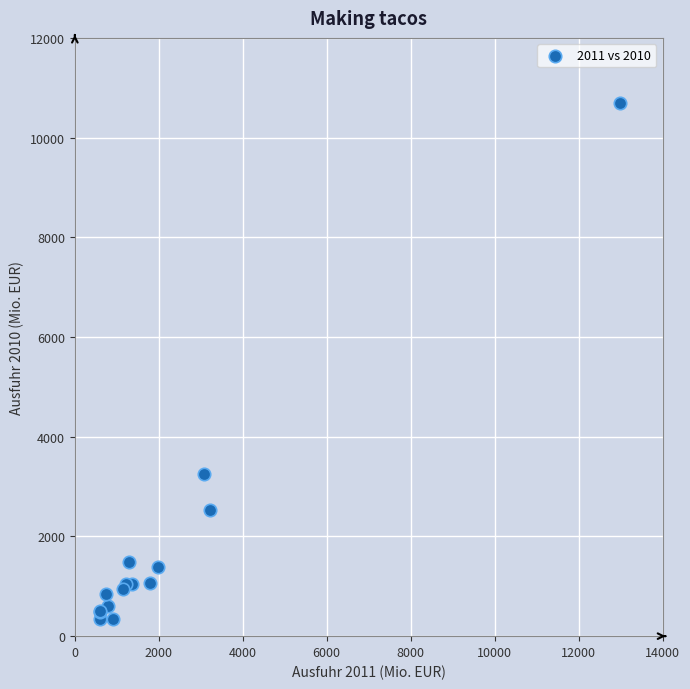

What Y value in the scatter plot is closest to 5520?

3248.7